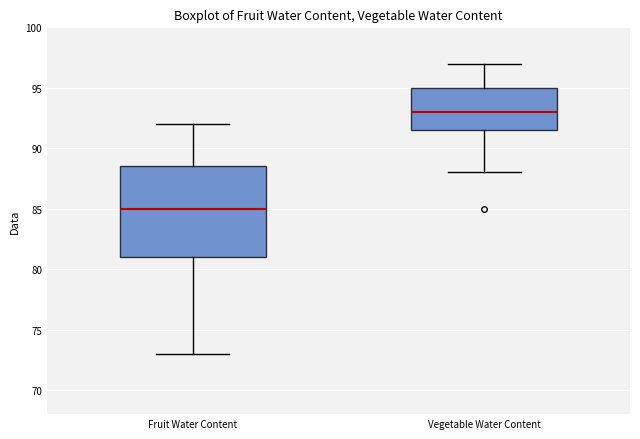

Reading left to right, transcribe this box plot: for each box, give where its median line is, the range the box spans, and where its two whiskers end, as read against the y-axis. The values are not printed on the chart, so give them approximately, as read against the axis.

Fruit Water Content: median 85.0, box 81.0 to 88.5, whiskers 73.0 to 92.0
Vegetable Water Content: median 93.0, box 91.5 to 95.0, whiskers 88.0 to 97.0